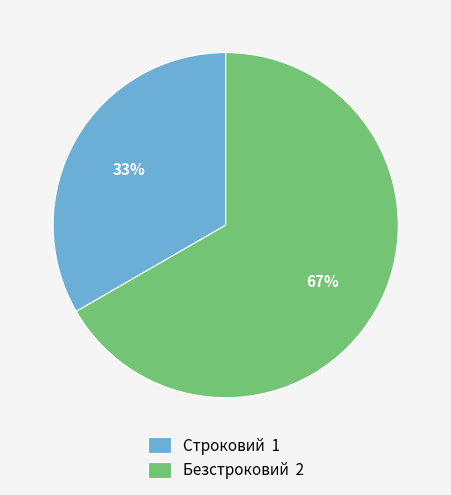

True or false: Строковий accounts for 43% of the total.

False